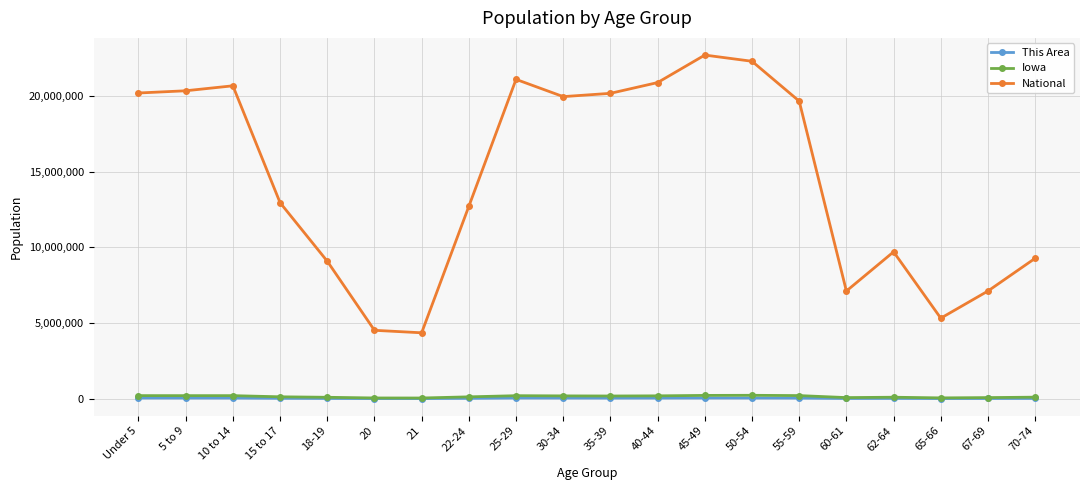

Which series has the widest spread of values?

National